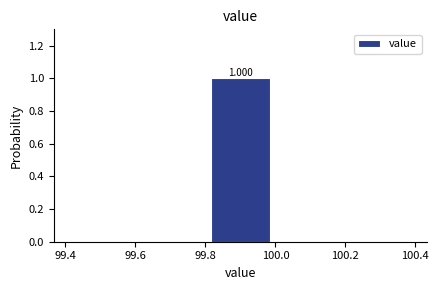

Over which range of the x-axis is the bar tallest?

99.8 to 100.0